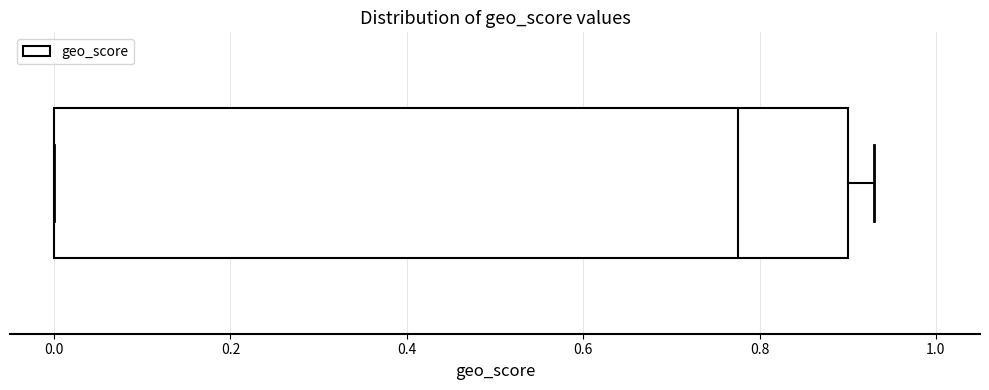

Read this box plot against the x-axis: the position of the median line, the range covered by the box, and the ends of both whiskers. The values are not printed on the chart, so give them approximately, as read against the axis.

median 0.78, box 0.00 to 0.90, whiskers 0.00 to 0.94